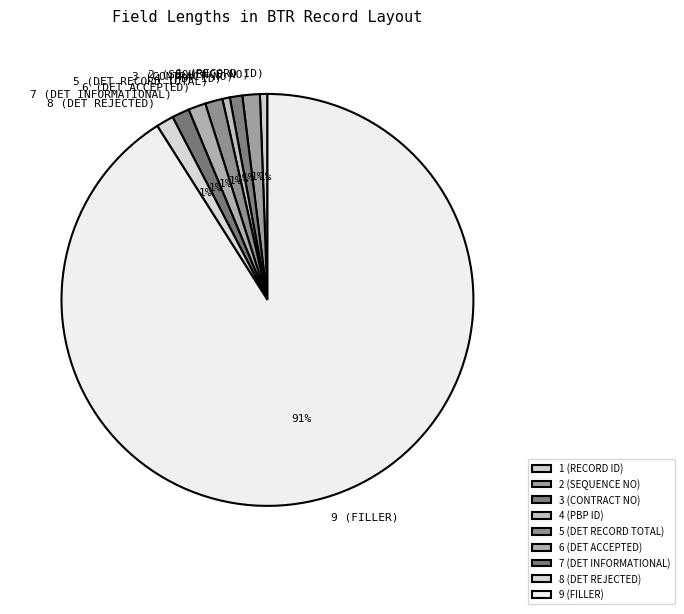

What is the largest slice in the pie chart?

9 (FILLER)